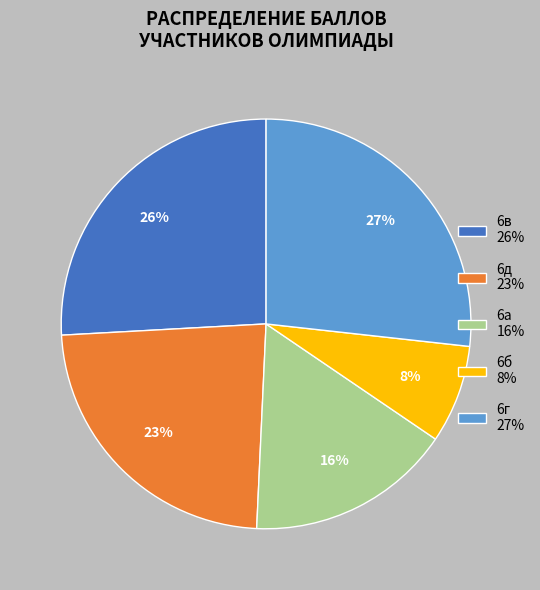

The 6б 8% slice represents 8% of the pie. True or false?

True